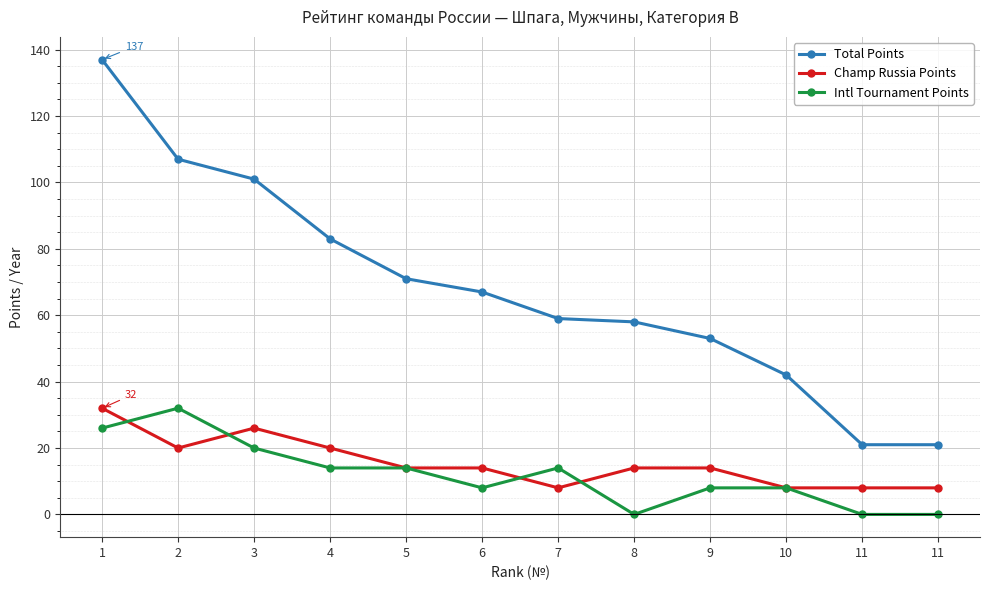

At which category does the chart reach its peak across all series?

1